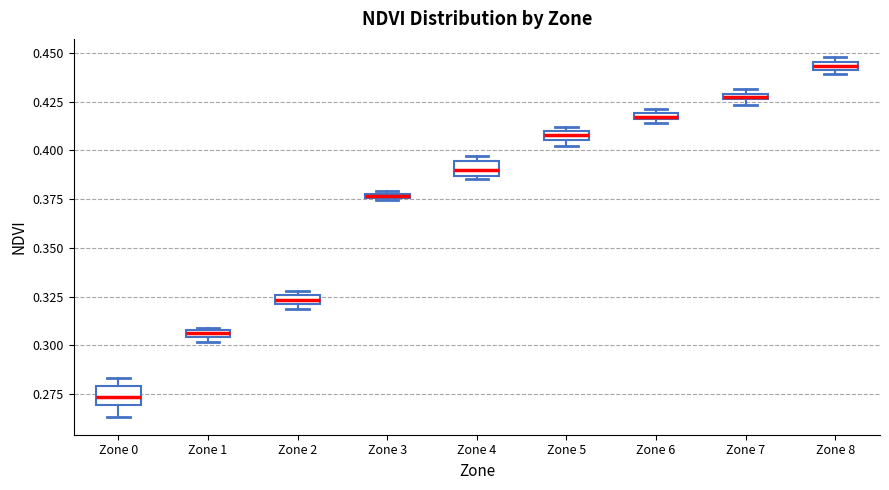

Which box's median line is the highest?

Zone 8